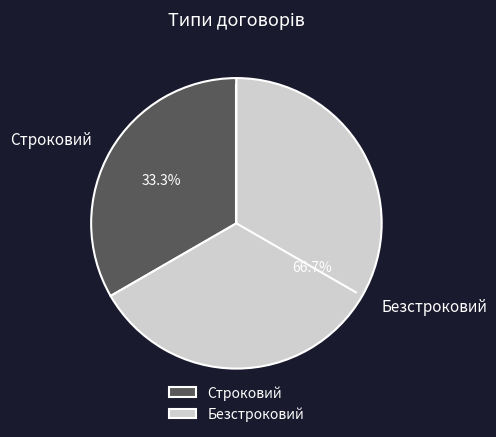

Is there a majority slice in this chart?

Yes